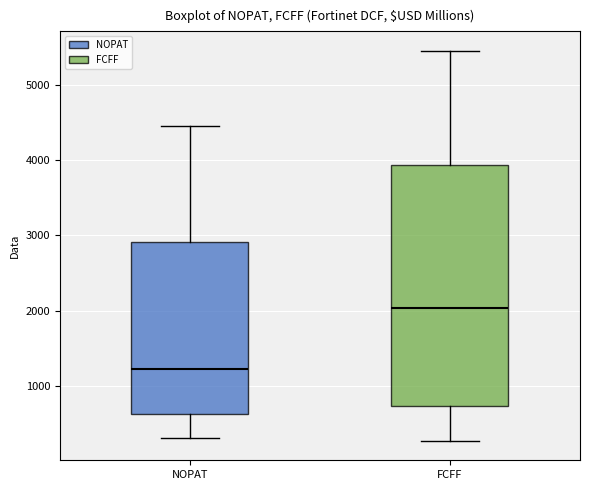

Where does the upper whisker of the box for FCFF end on the y-axis? The values are not printed on the chart, so give them approximately, as read against the axis.

5400